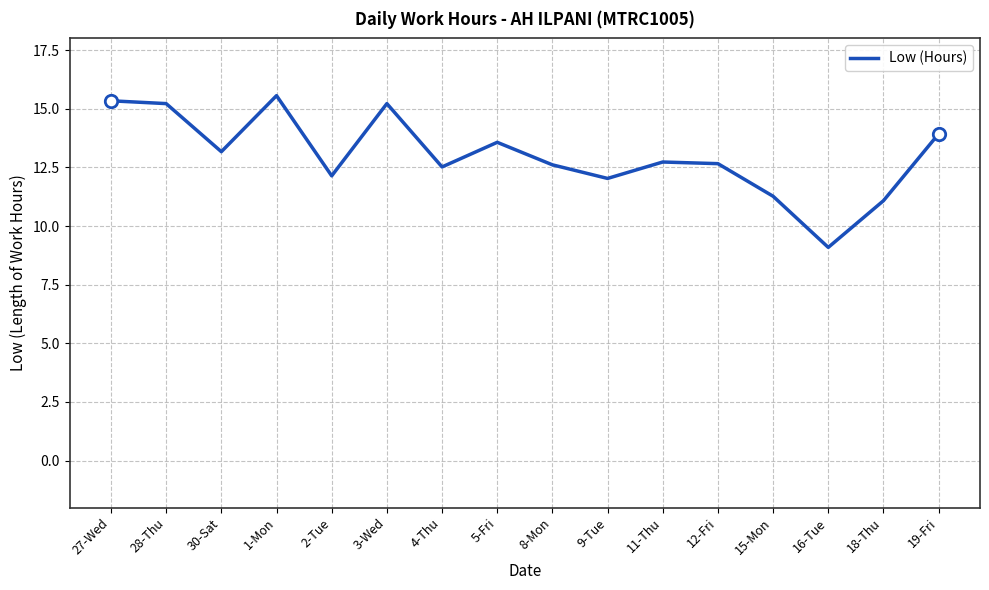

What is the change in value from 2-Tue to 12-Fri?

+0.5